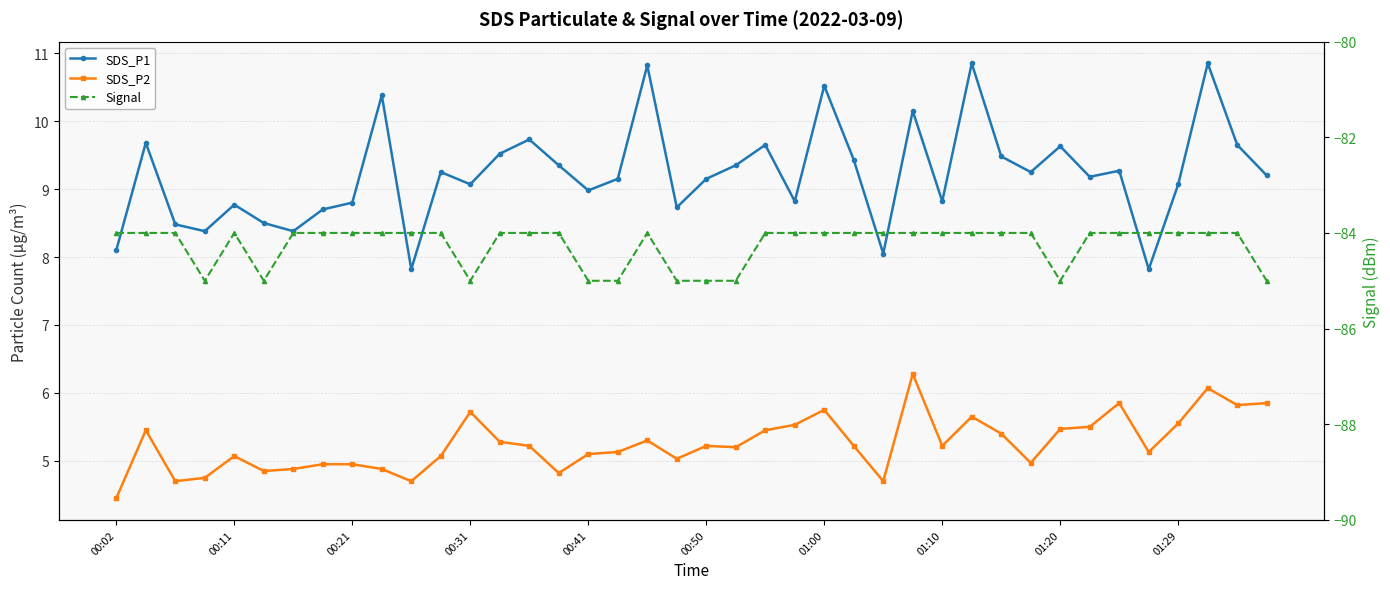

What is the total value across all series at 26?

-71.2